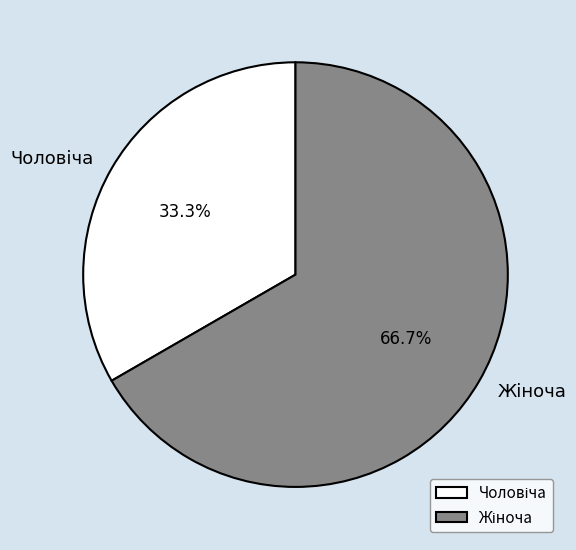

Is there a majority slice in this chart?

Yes